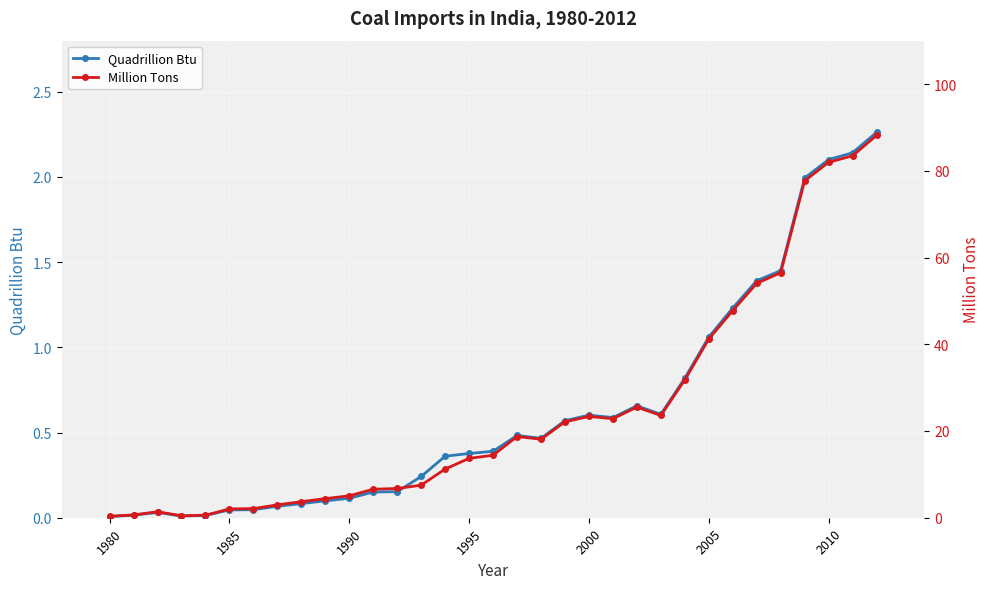

The Quadrillion Btu series shows 0.6 at 1995. True or false?

False